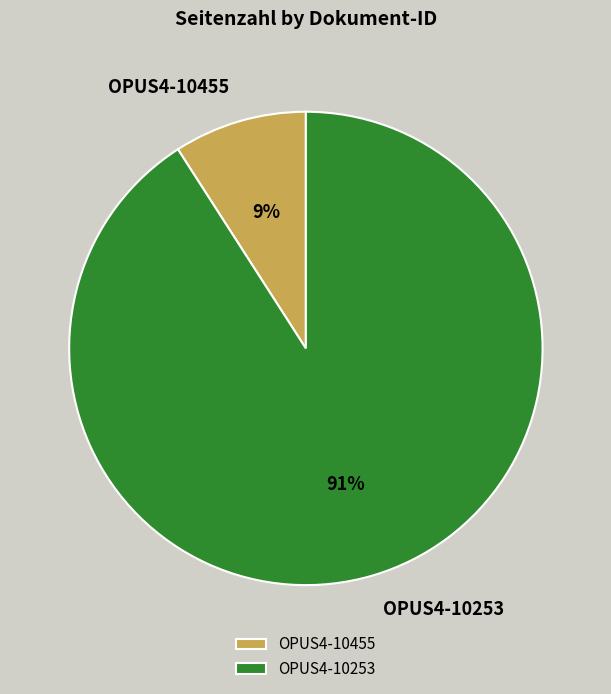

Is the sum of OPUS4-10253 and OPUS4-10455 greater than half?

Yes